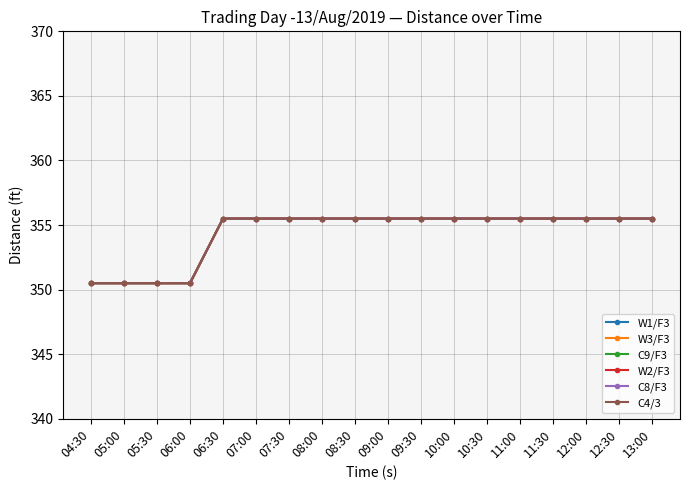

What value does the W2/F3 series have at 07:30?

355.5